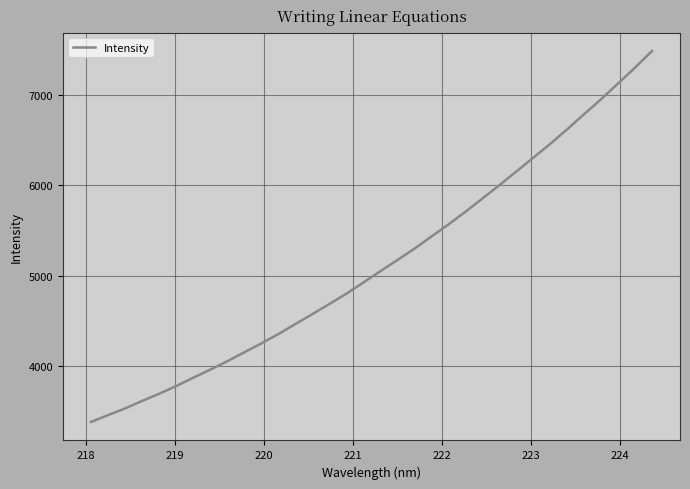

Does the chart display data point markers on the line(s)?

No